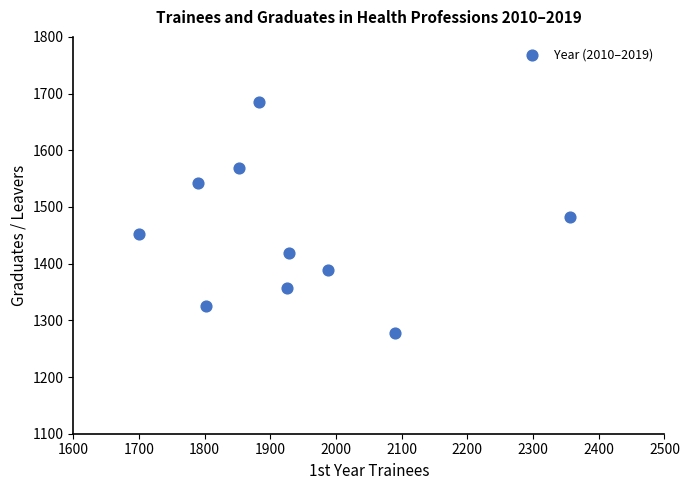

What is the range of X values (max minus min)?

656